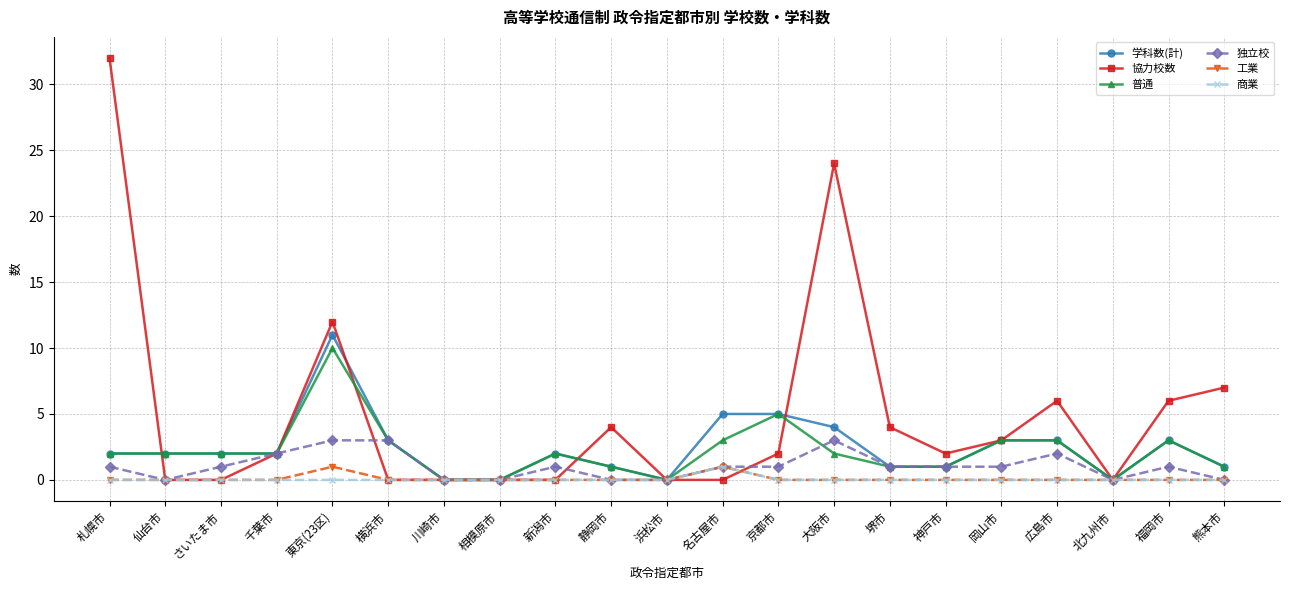

What is the spread (max minus min) of values at 大阪市?

24